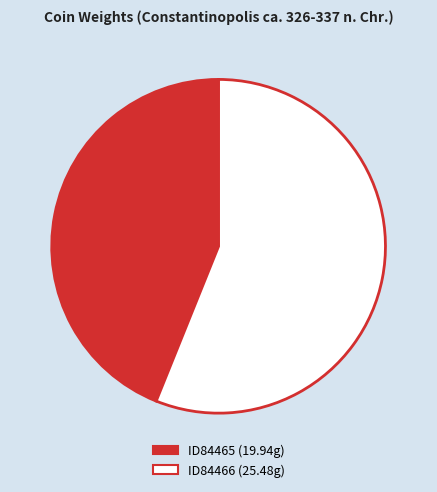

The ID84466 slice represents 56% of the pie. True or false?

True